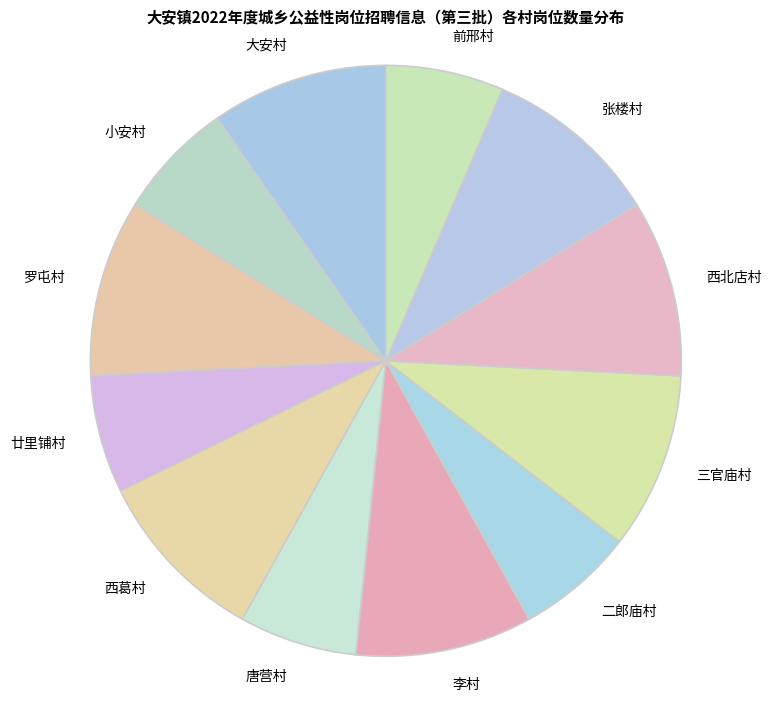

Does 唐营村 account for over 50% of the chart?

No